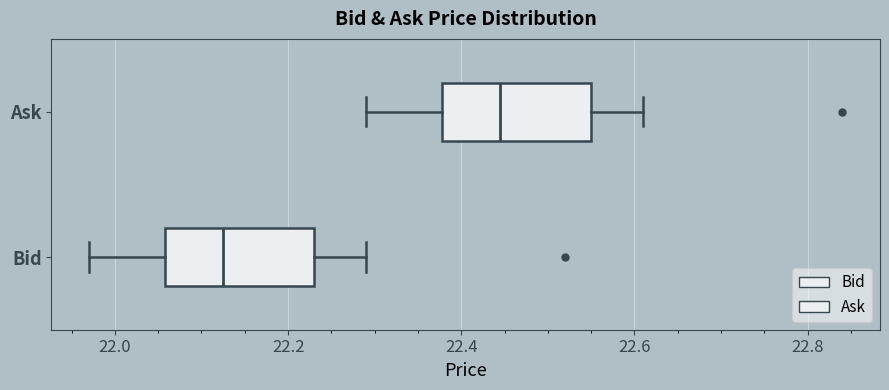

Reading bottom to top, read every box against the x-axis: the position of its median line, the range the box covers, and the ends of its whiskers. The values are not printed on the chart, so give them approximately, as read against the axis.

Bid: median 22.12, box 22.06 to 22.24, whiskers 21.98 to 22.30
Ask: median 22.44, box 22.38 to 22.56, whiskers 22.30 to 22.62